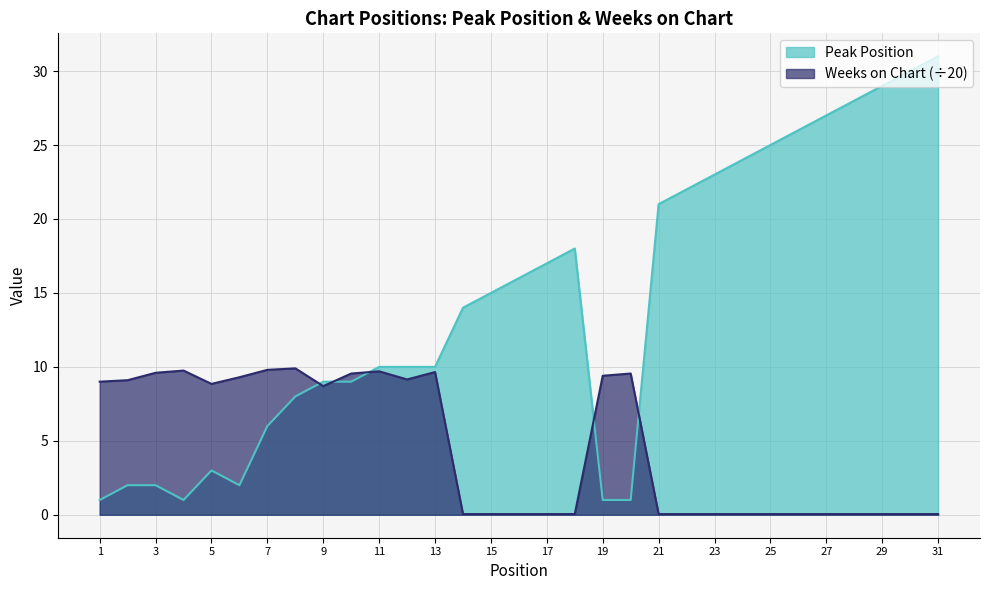

Which series ends up on top after the final intersection of Peak Position and Weeks on Chart?

Peak Position